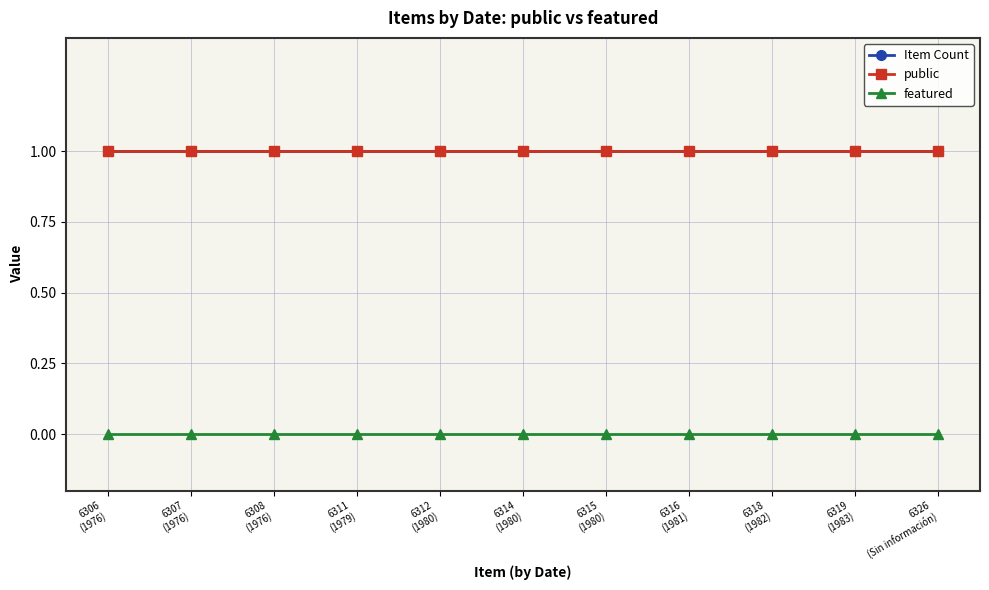

Is this an area chart (filled region under the line)?

No